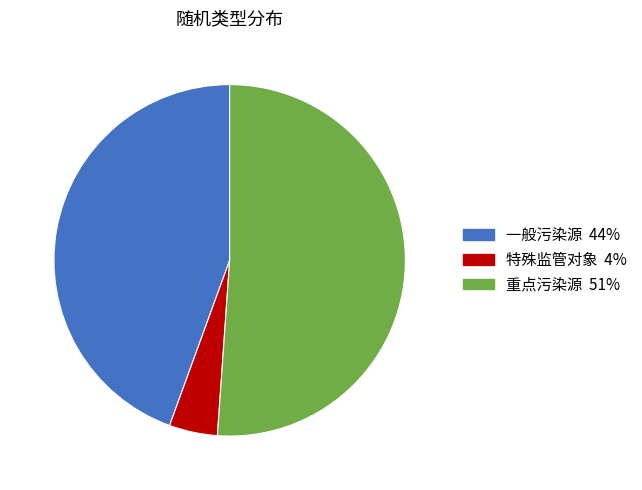

Does 一般污染源 account for over 50% of the chart?

No